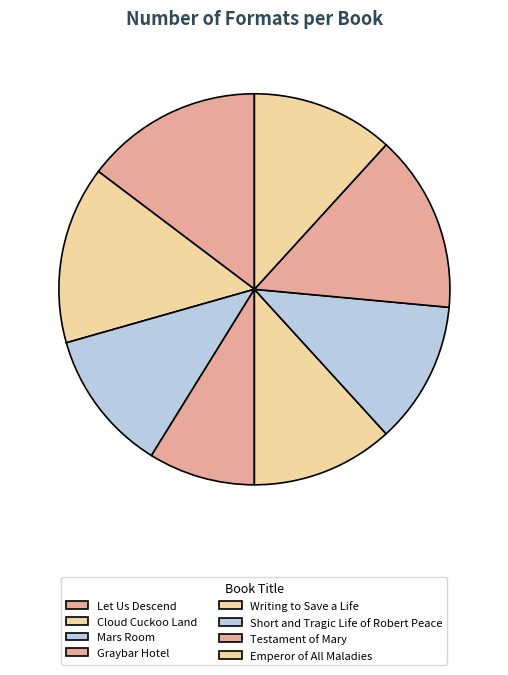

To the nearest percent, what portion does Graybar Hotel represent?

9%